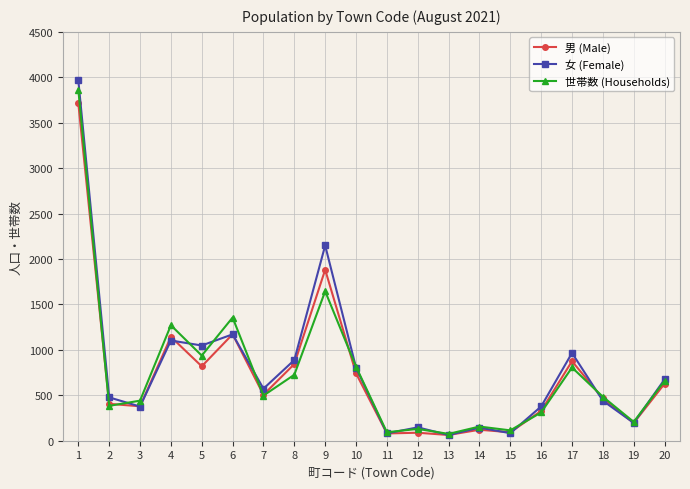

What is the difference between the maximum and minimum values in the 世帯数 (Households) series?

3787